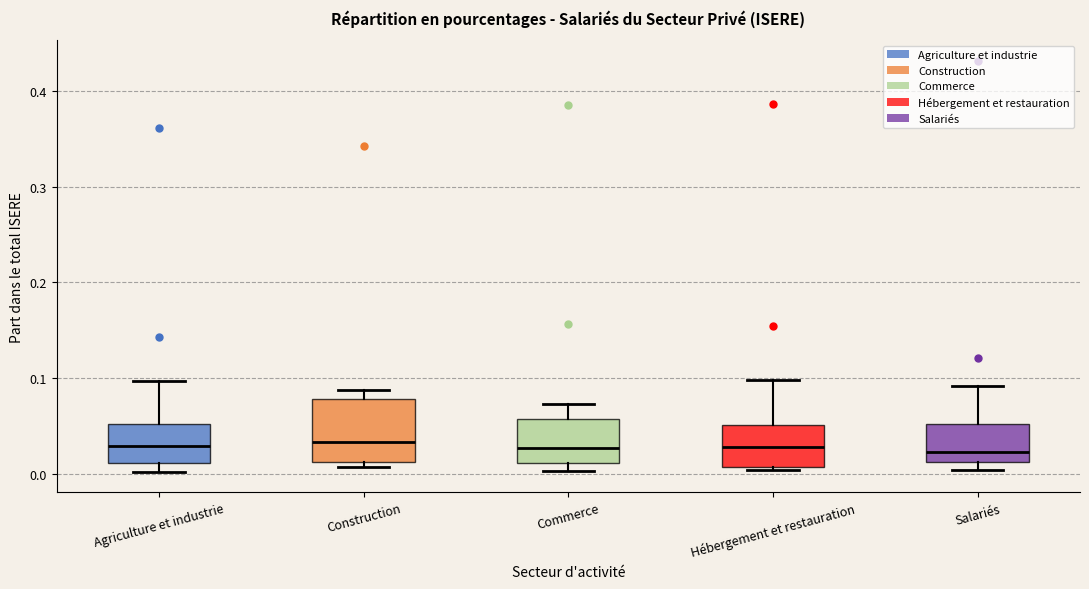

Where does the upper whisker of the box for Agriculture et industrie end on the y-axis? The values are not printed on the chart, so give them approximately, as read against the axis.

0.10